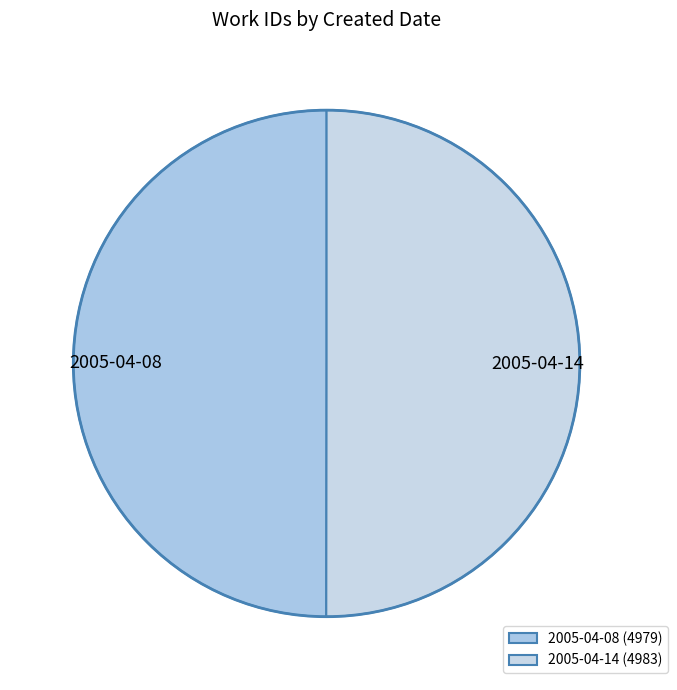

Approximately how many times larger is the value at 2005-04-14 compared to 2005-04-08?

1.0